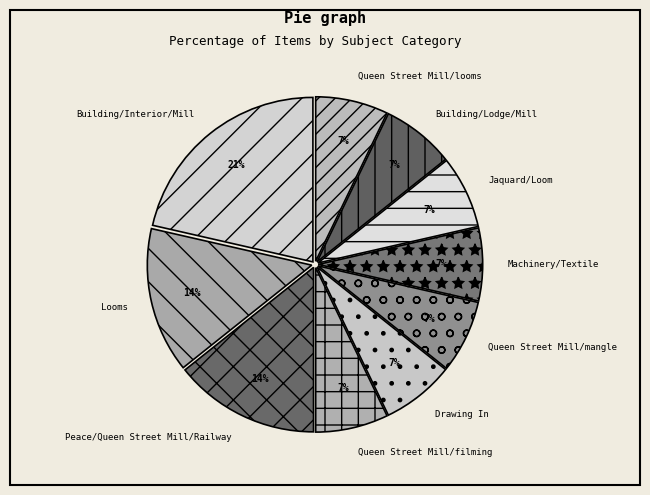

Does Peace/Queen Street Mill/Railway account for over 50% of the chart?

No